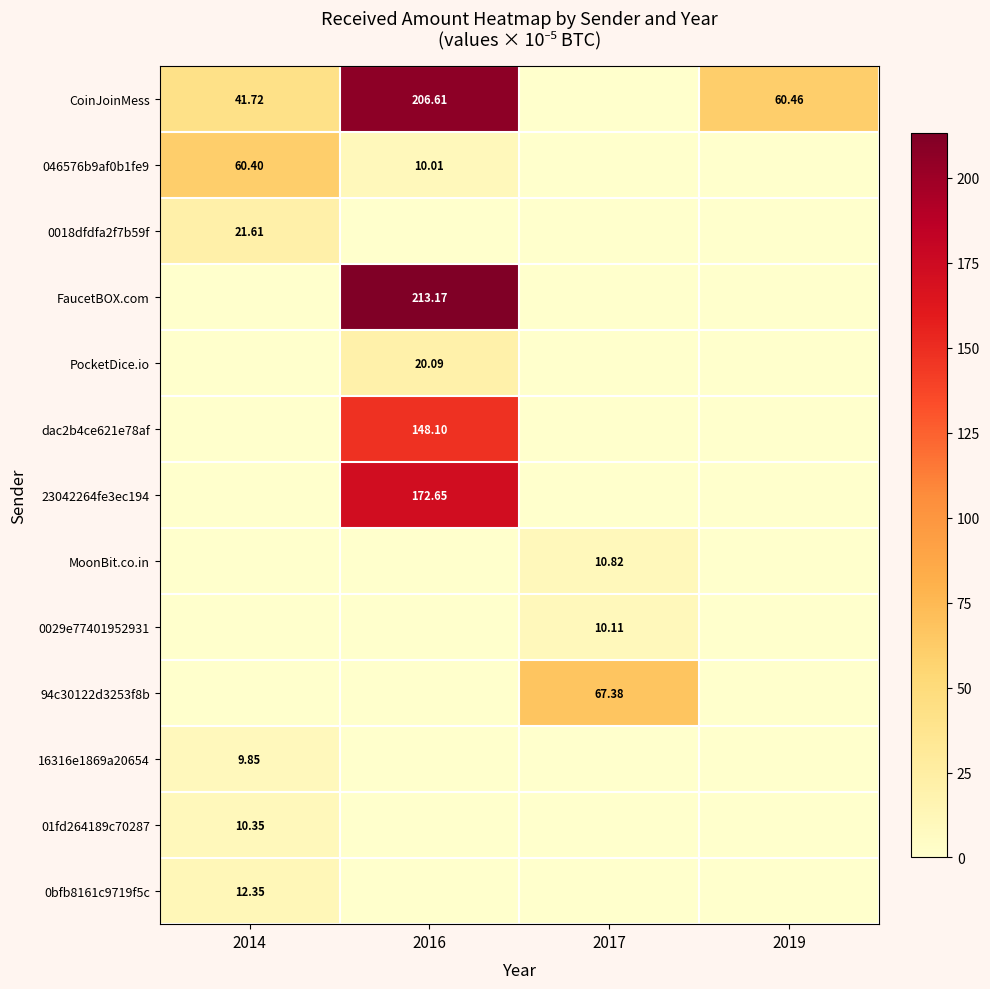

True or false: 0018dfdfa2f7b59f has a value of -13.3 at 2017.

False